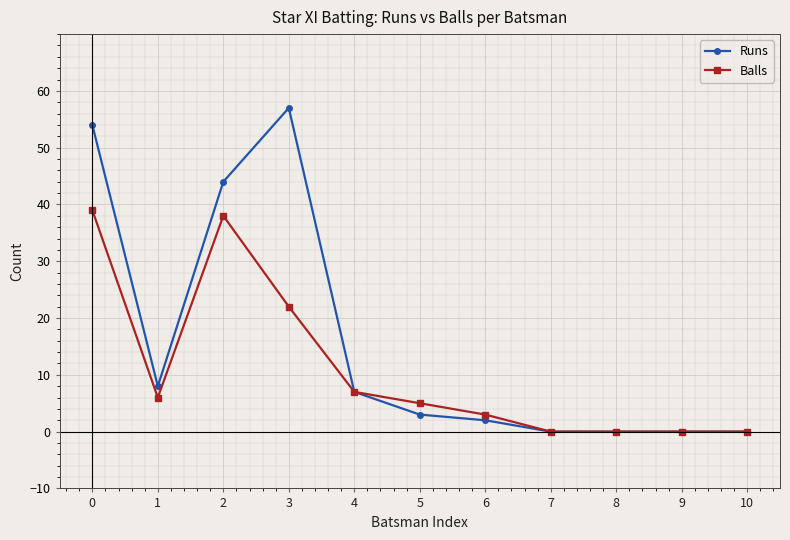

What is the greatest value displayed?

57